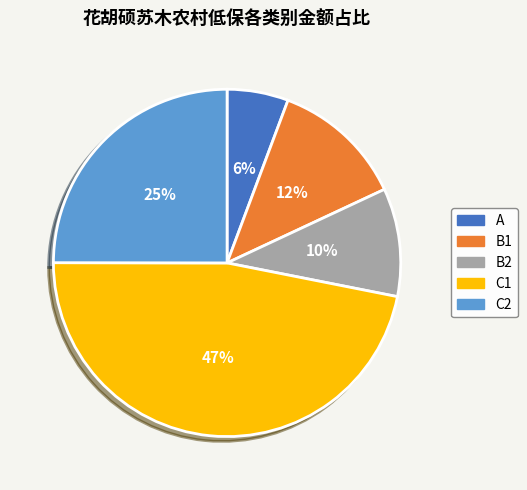

Does B2 account for over 50% of the chart?

No